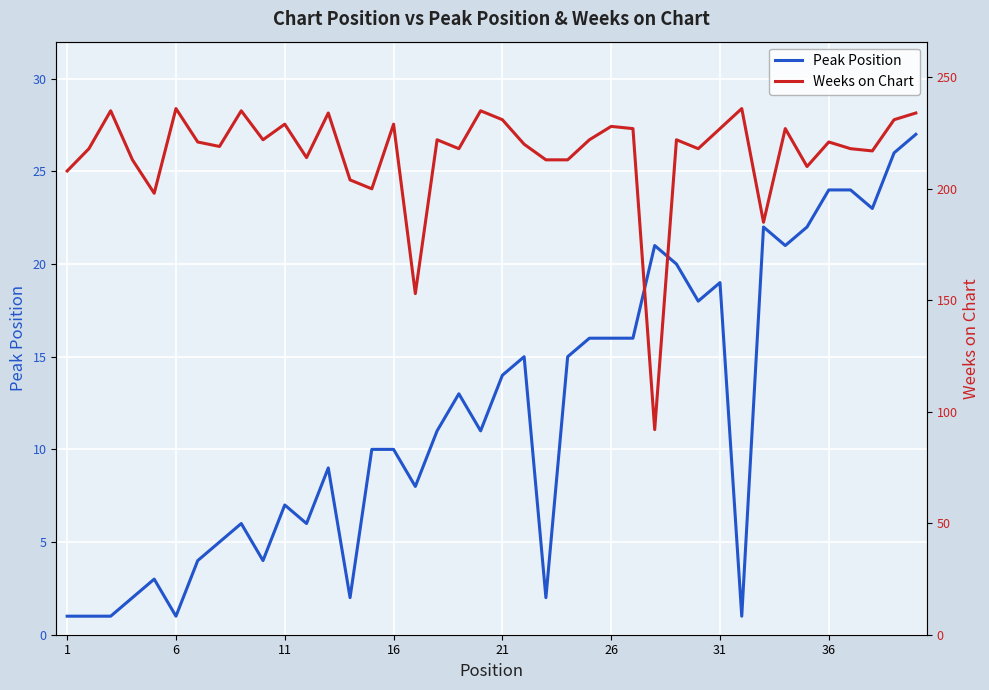

What are all the series names shown in the legend?

Peak Position, Weeks on Chart